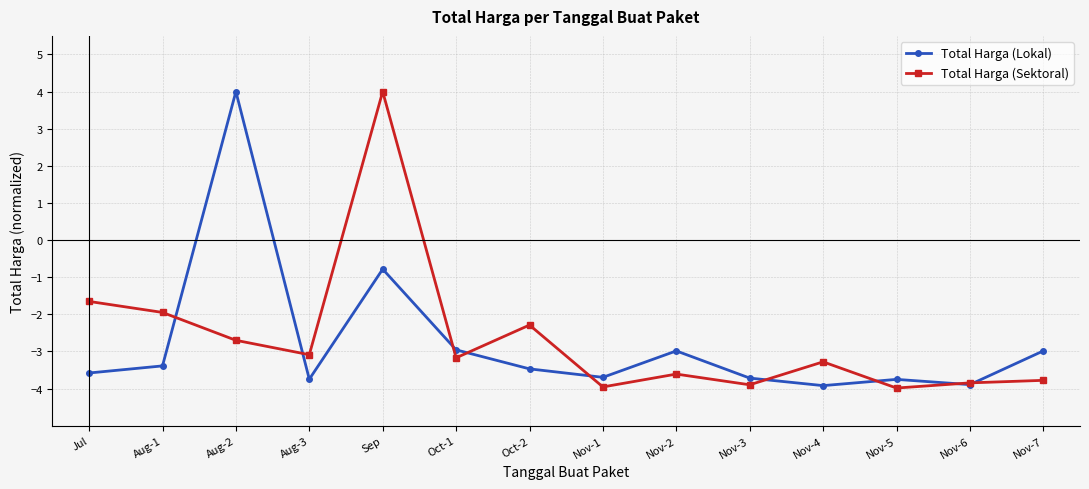

What is the maximum value shown in the chart?

4.0